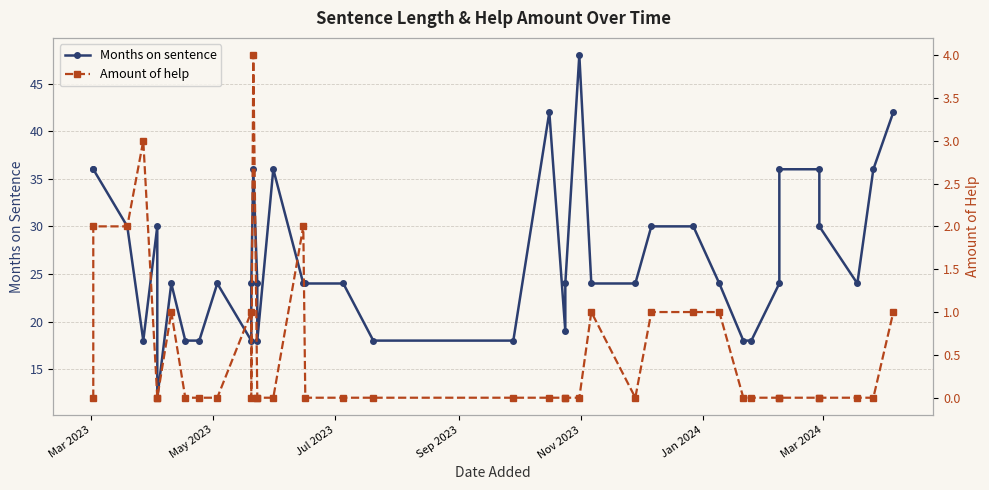

Which series has the largest total across all categories?

Months on sentence